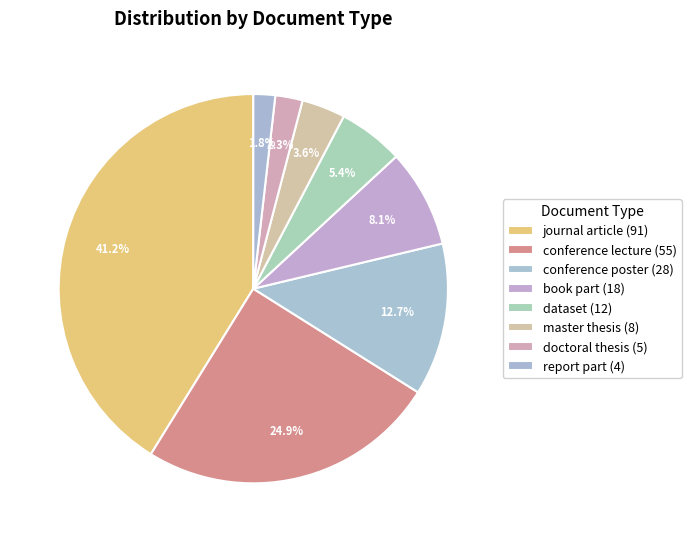

How many segments does this pie chart have?

8